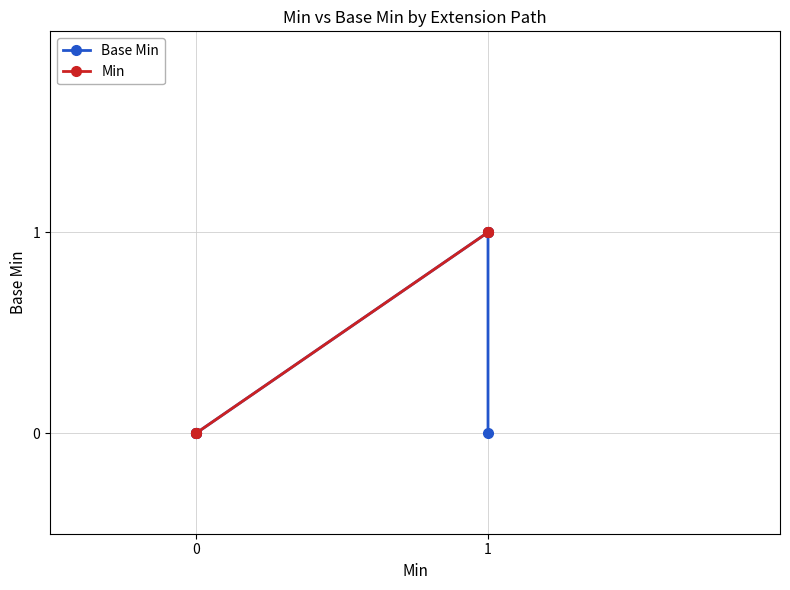

What are all the series names shown in the legend?

Base Min, Min